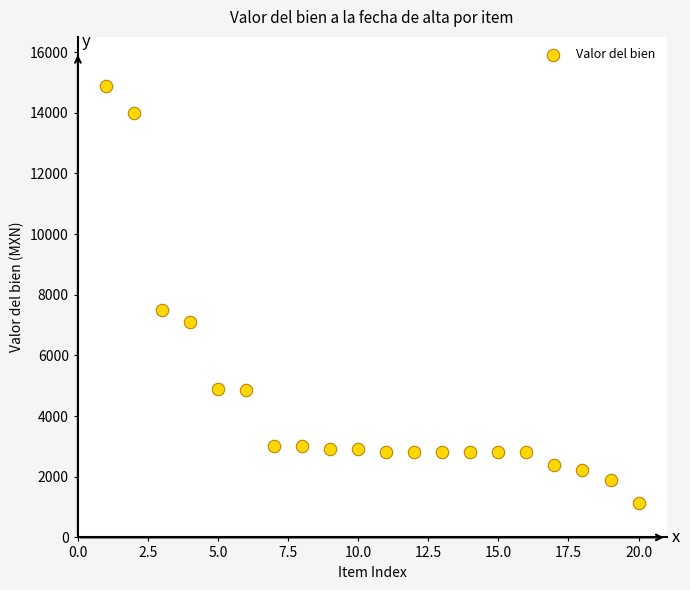

What Y value in the scatter plot is closest to 8018?

7499.0